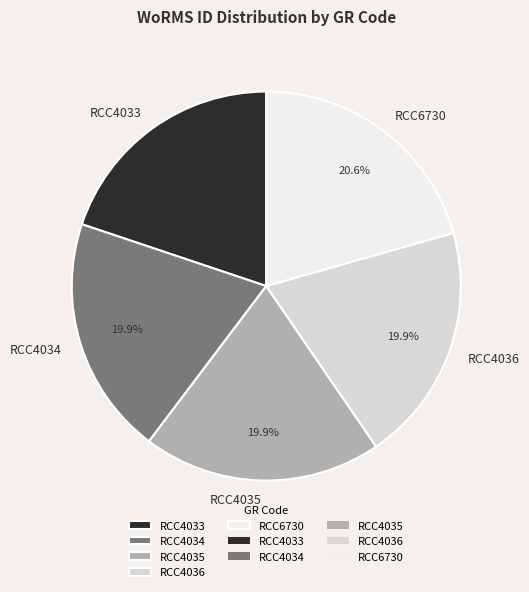

To the nearest percent, what is the difference between the largest and smallest slice percentages?

1%